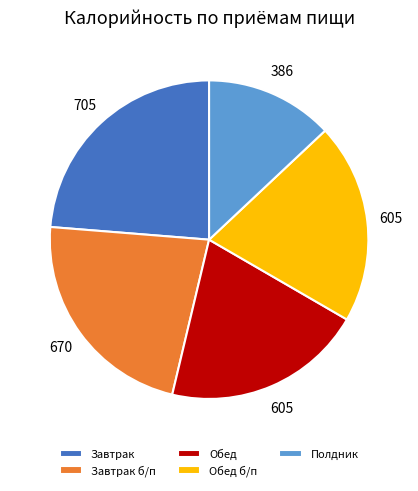

What is the ratio of the value at Обед to the value at Обед б/п?

1.0